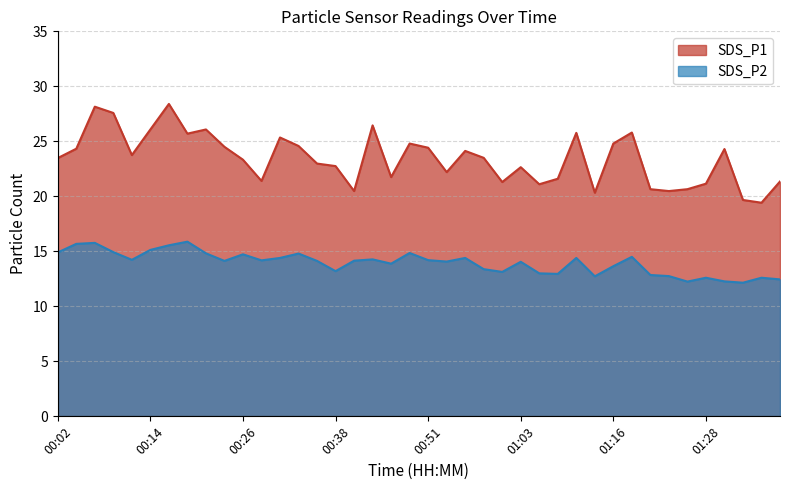

What is the spread (max minus min) of values at 01:18?

11.3